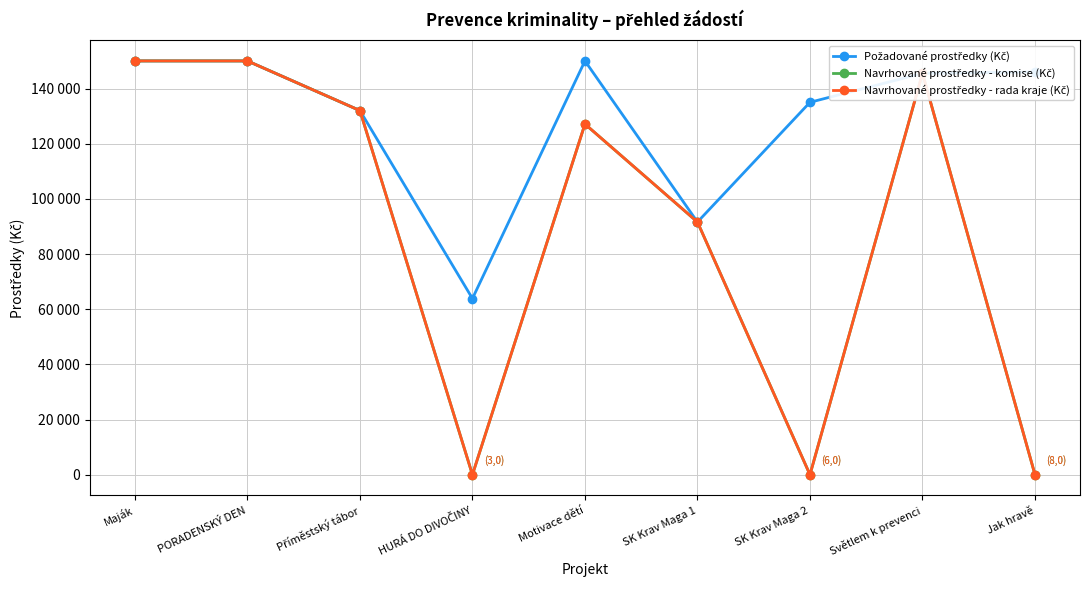

The Navrhované prostředky - rada kraje (Kč) series shows 145500 at Světlem k prevenci. True or false?

True